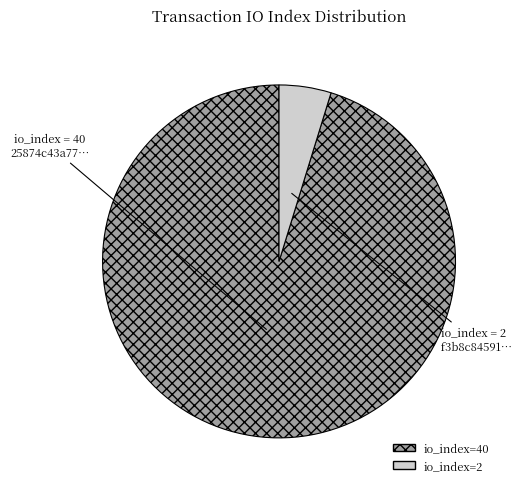

Do io_index=40 and io_index=2 together represent more than half of the pie?

Yes